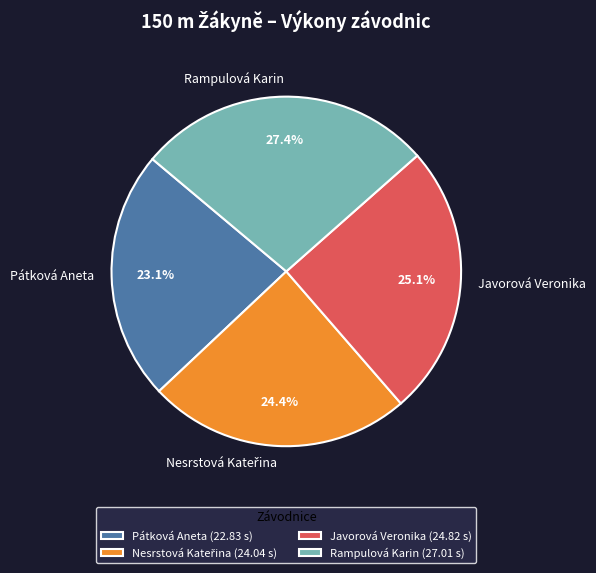

Is it true that Javorová Veronika is 25% of the pie?

True